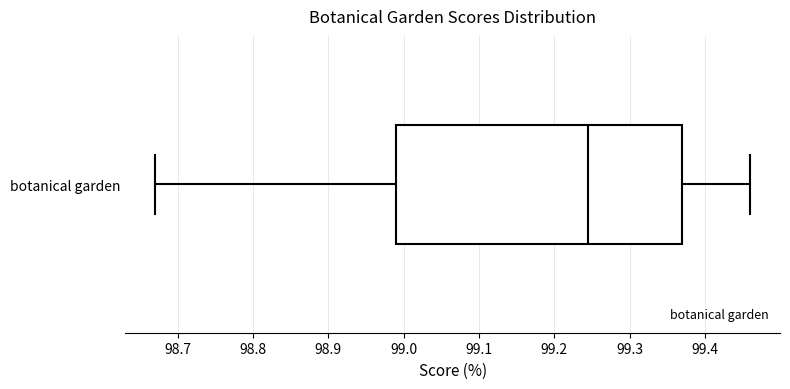

Where is the right edge of the box for botanical garden on the x-axis? The values are not printed on the chart, so give them approximately, as read against the axis.

99.37